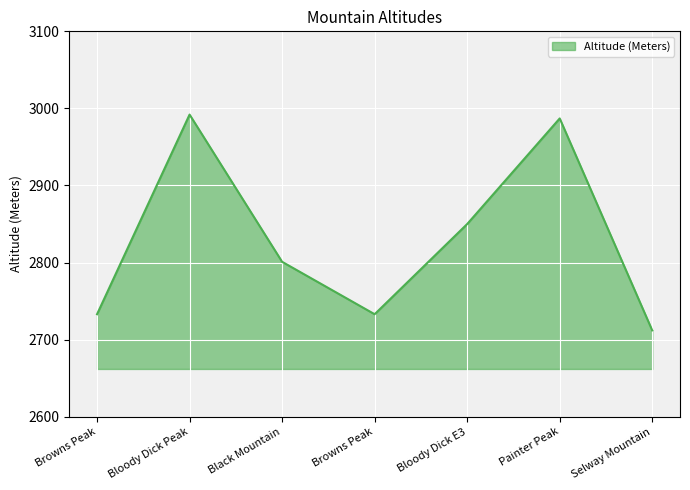

The chart shows a value of 2987 at Painter Peak. True or false?

True